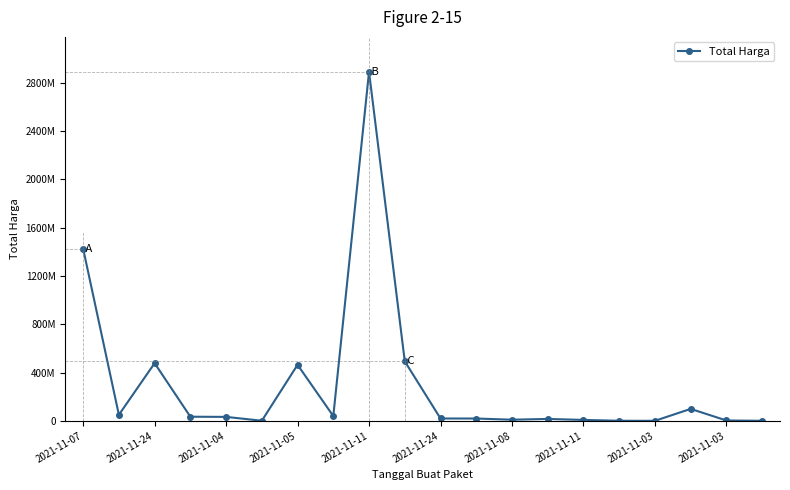

Reading left to right, what are all the values shown in this chart?

1425867900	49730040	477600000	34000000	32441200	577875	464002100	39440000	2892122000	493000000	19175000	18900000	9180000	15513960	7401240	333600	78000	98772570	2772000	265000